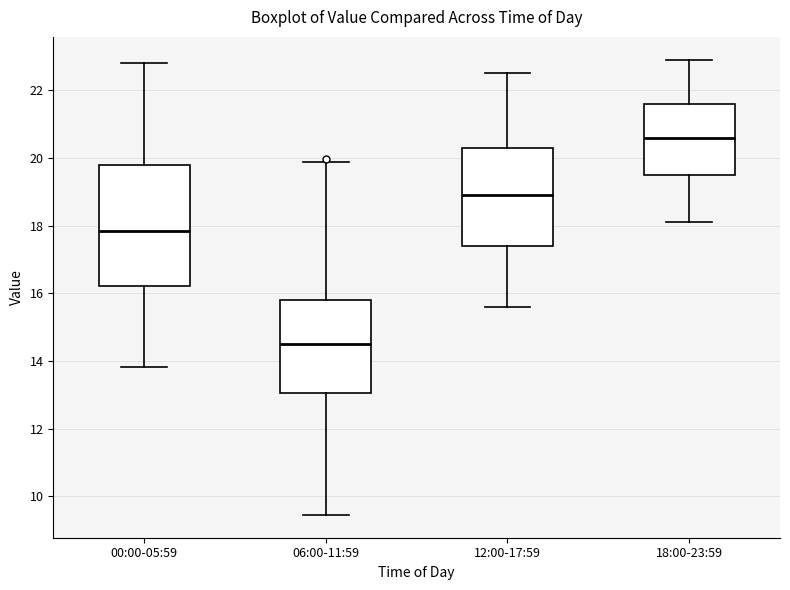

Comparing the boxes themselves (not the whiskers), which one is the tallest?

00:00-05:59